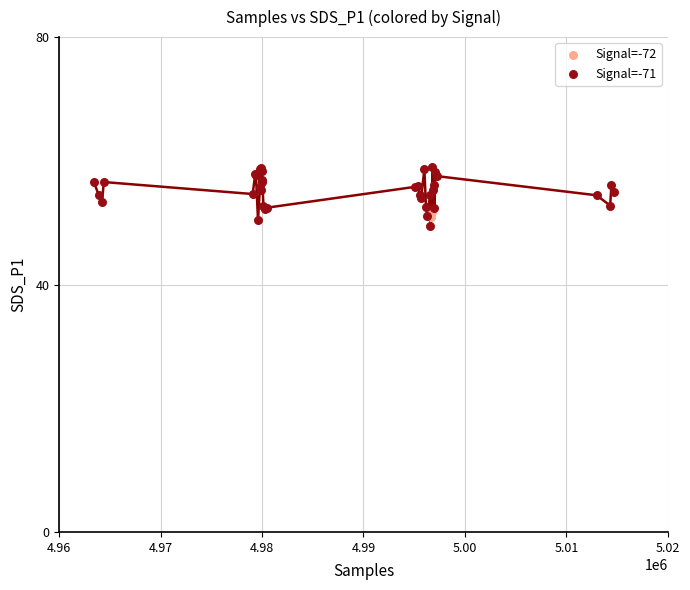

Which series has the widest spread of Y values?

Signal=-71